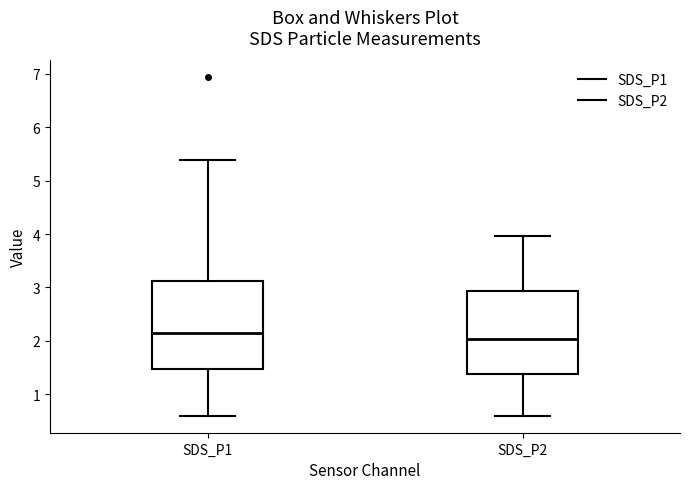

Reading left to right, read every box against the y-axis: the position of its median line, the range the box covers, and the ends of its whiskers. The values are not printed on the chart, so give them approximately, as read against the axis.

SDS_P1: median 2.1, box 1.5 to 3.1, whiskers 0.6 to 5.4
SDS_P2: median 2.0, box 1.4 to 2.9, whiskers 0.6 to 4.0